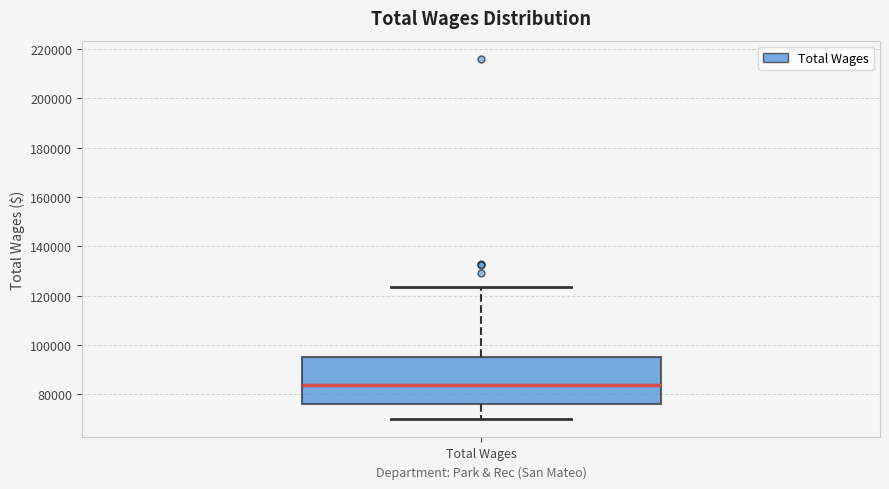

Read this box plot against the y-axis: the position of the median line, the range covered by the box, and the ends of both whiskers. The values are not printed on the chart, so give them approximately, as read against the axis.

median 84000, box 76000 to 96000, whiskers 70000 to 124000